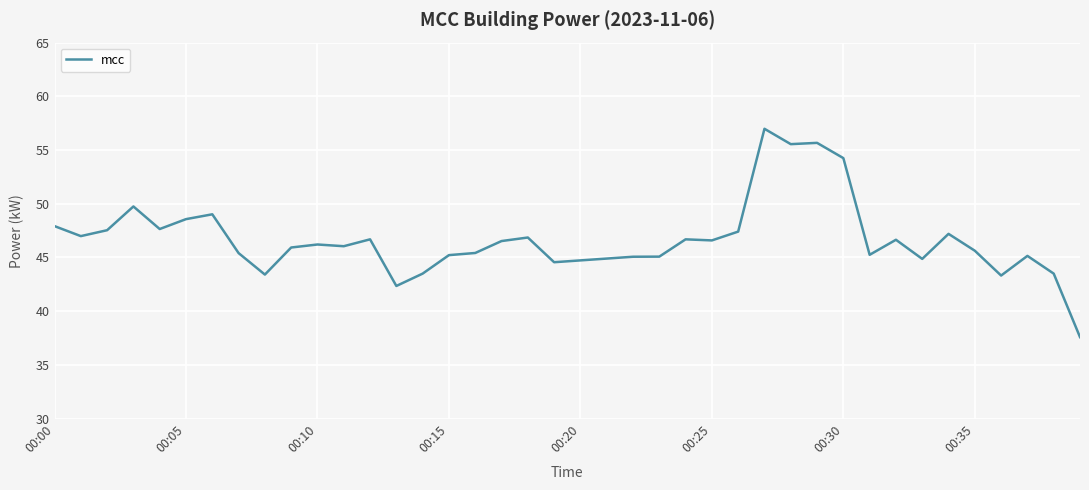

What is the difference between the maximum and minimum values?

19.4